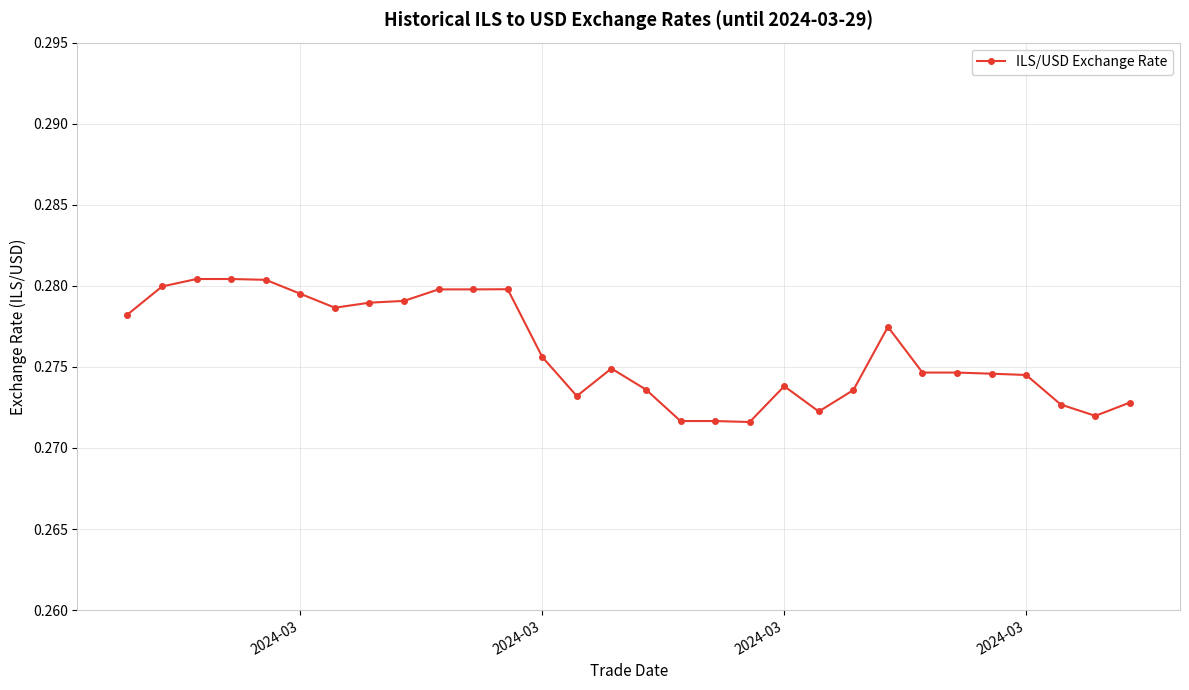

Count the number of data series in this chart.

1